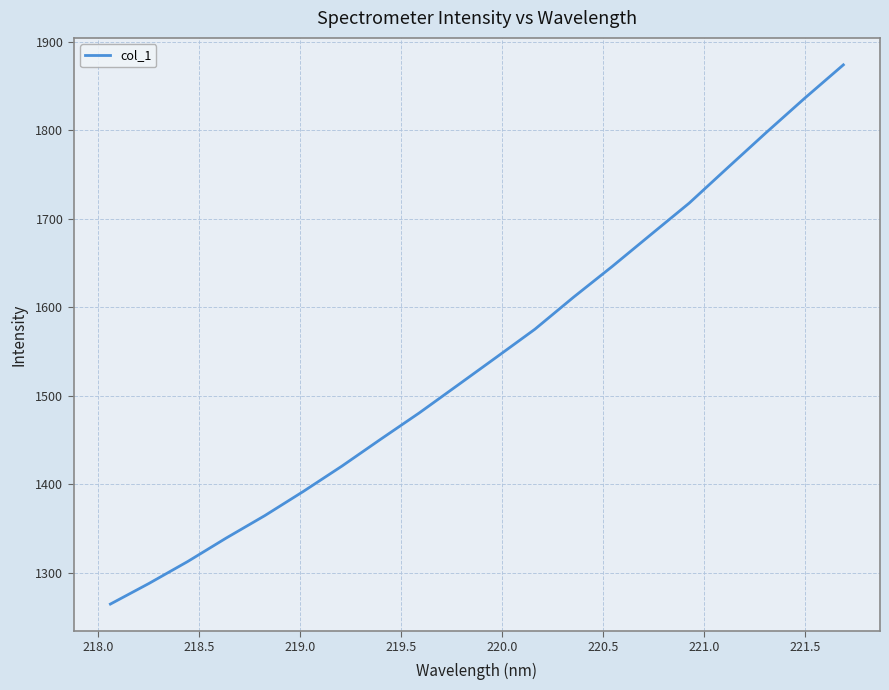

What is the difference between the maximum and minimum values?

609.4